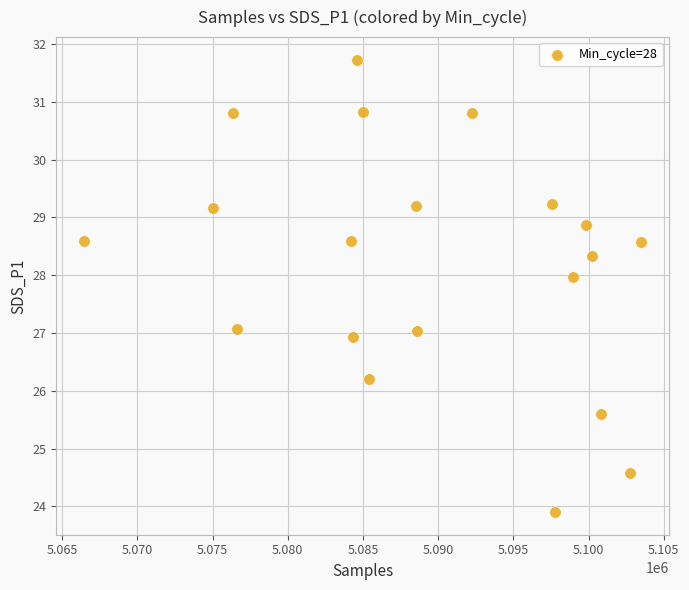

What is the range of X values (max minus min)?

37064.0